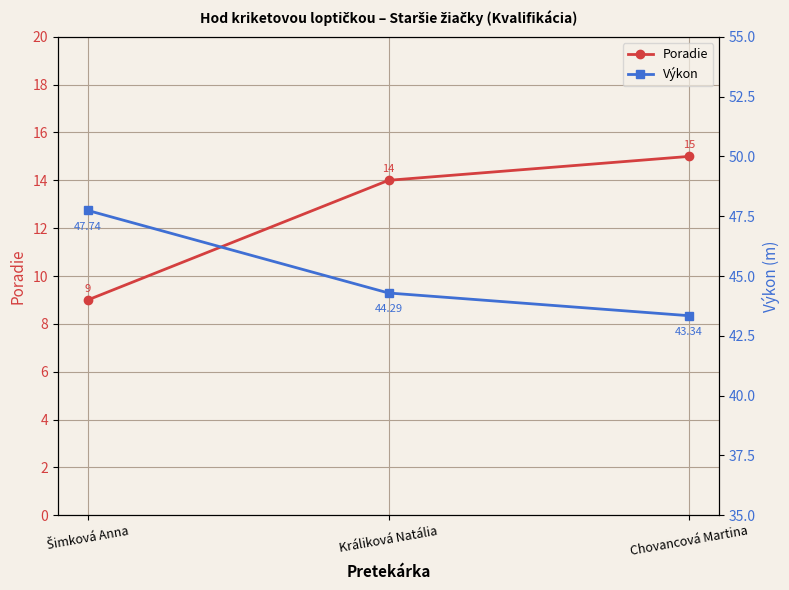

The Výkon series shows 60.0 at Chovancová Martina. True or false?

False